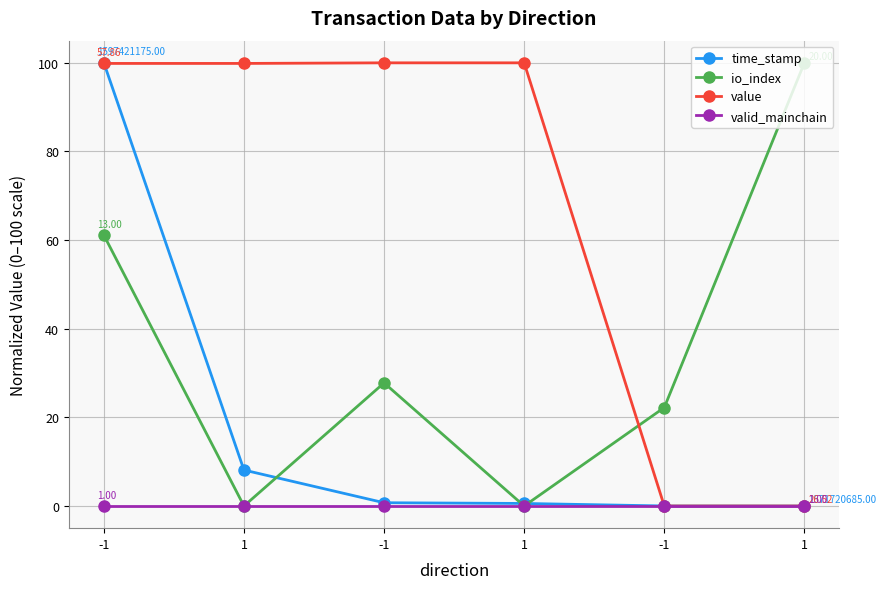

What is the highest value of the time_stamp series?

100.0